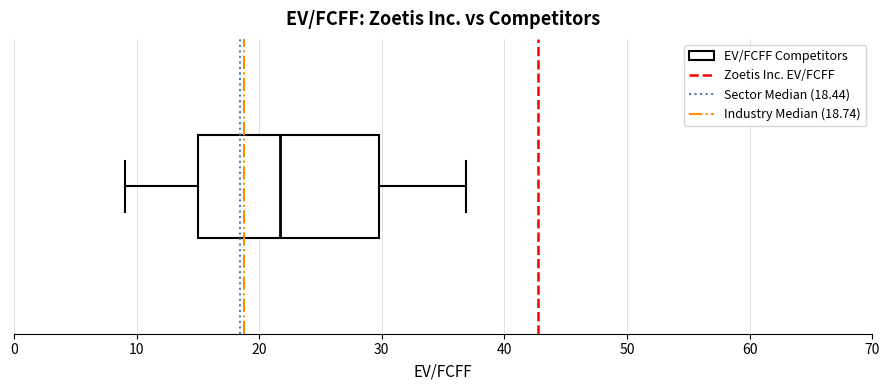

Transcribe this box plot: give where the median line is, the range the box spans, and where the two whiskers end, as read against the x-axis. The values are not printed on the chart, so give them approximately, as read against the axis.

median 22, box 15 to 30, whiskers 9 to 37